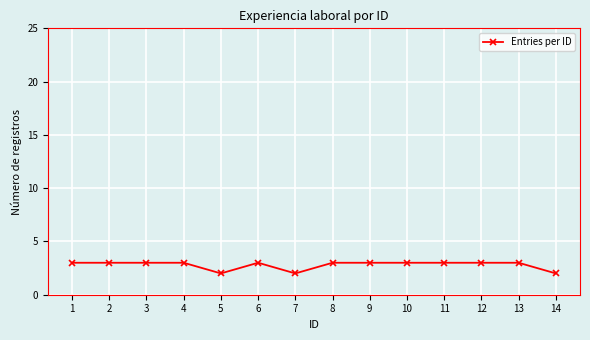

What is the approximate value at 11?

3